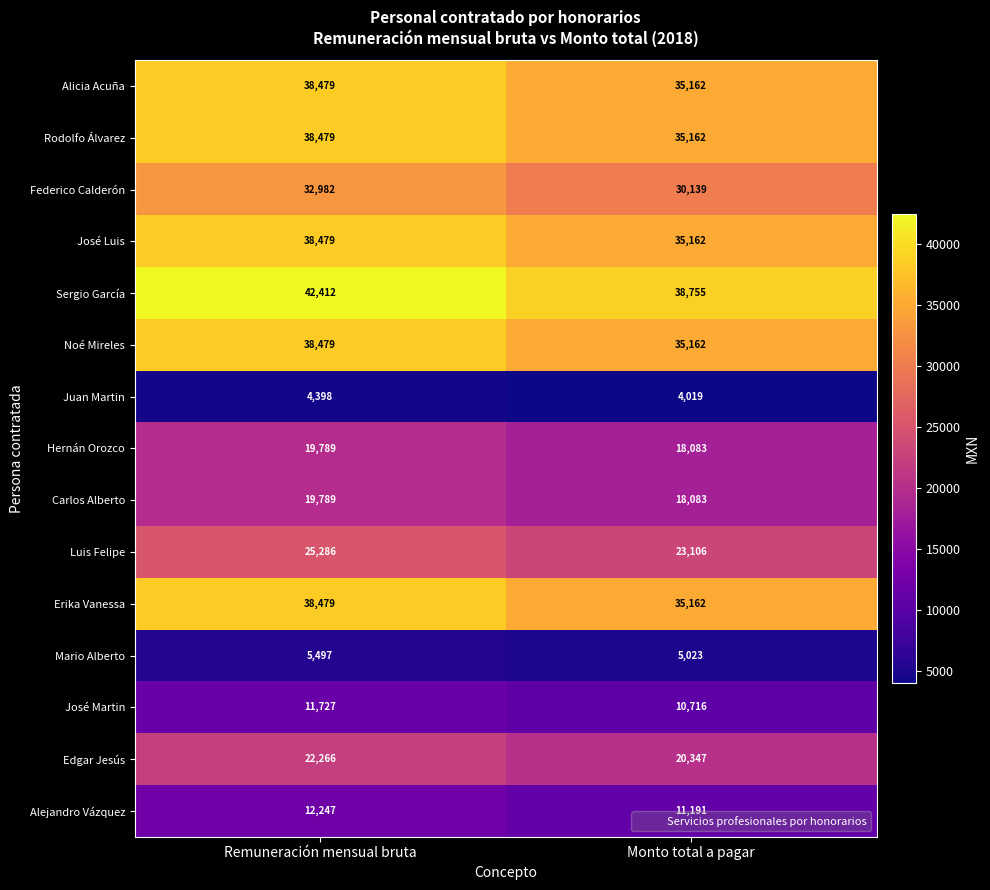

Which series has the largest total across all categories?

Sergio García